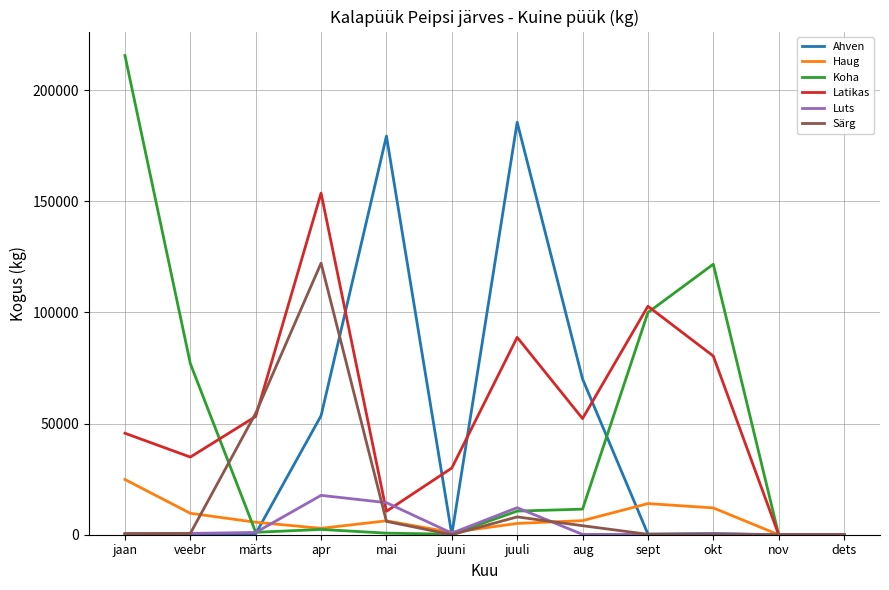

Is it true that Luts equals 386.0 at okt?

True